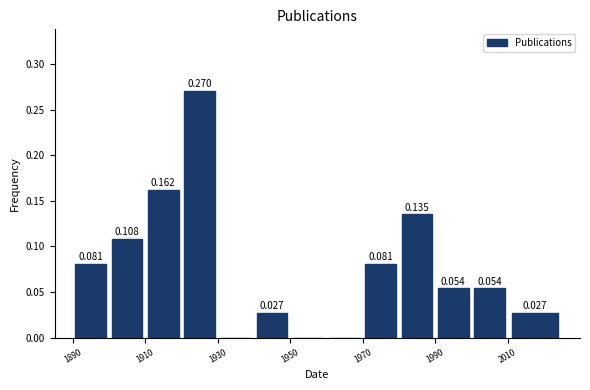

Which range on the x-axis has the tallest bar?

1920 to 1930